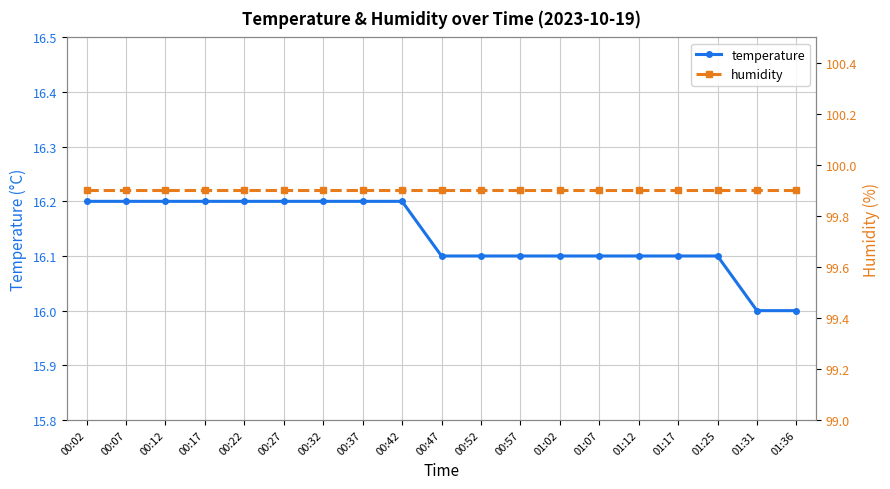

Which series has the largest total across all categories?

humidity